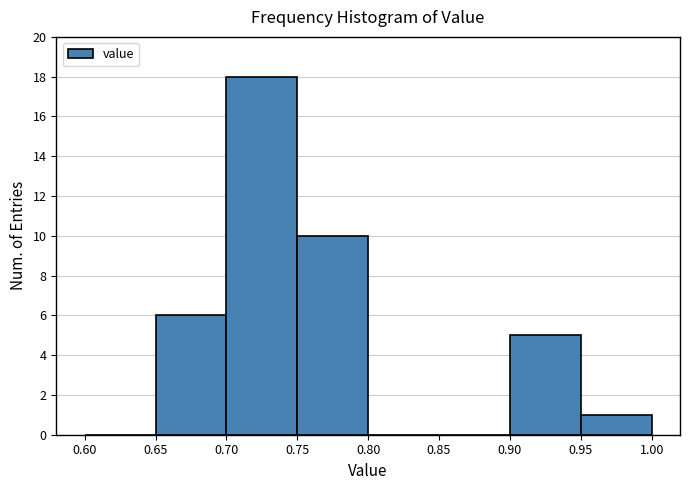

Reading left to right, list every bar in this chart as the range it spans on the x-axis followed by its height. The values are not printed on the chart, so give them approximately, as read against the axis.

0.60 to 0.65: 0
0.65 to 0.70: 6
0.70 to 0.75: 18
0.75 to 0.80: 10
0.80 to 0.85: 0
0.85 to 0.90: 0
0.90 to 0.95: 5
0.95 to 1.00: 1